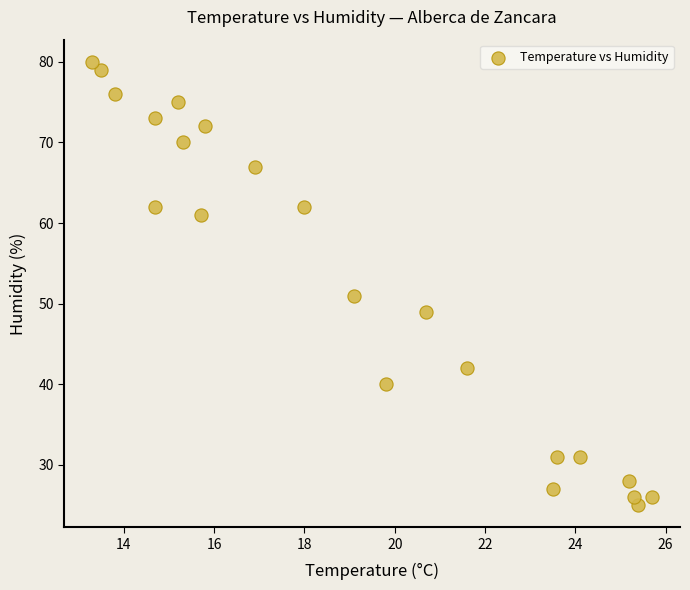

What Y value in the scatter plot is closest to 52?

51